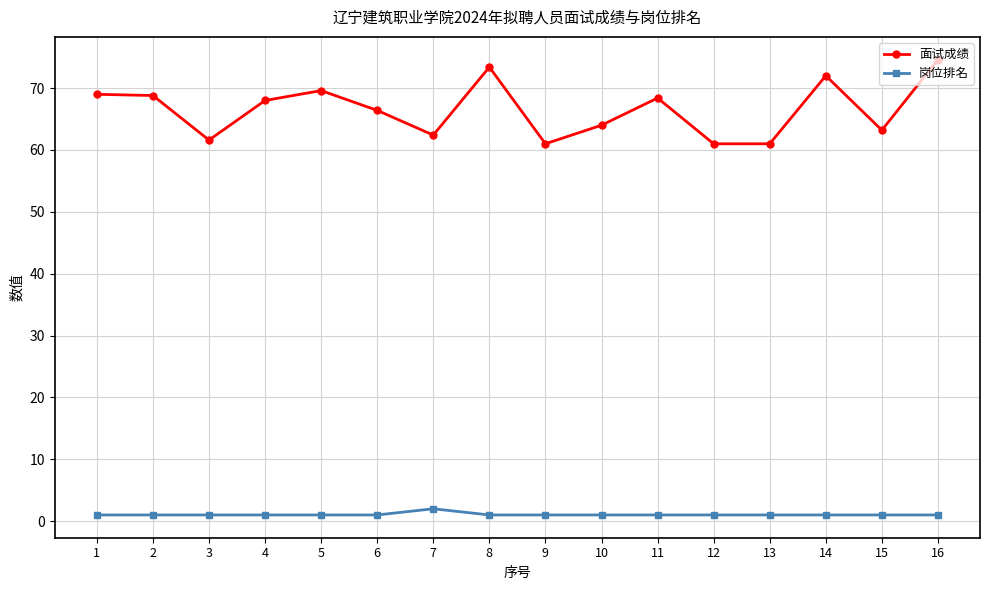

At 9, list the series in order from largest to smallest.

面试成绩, 岗位排名